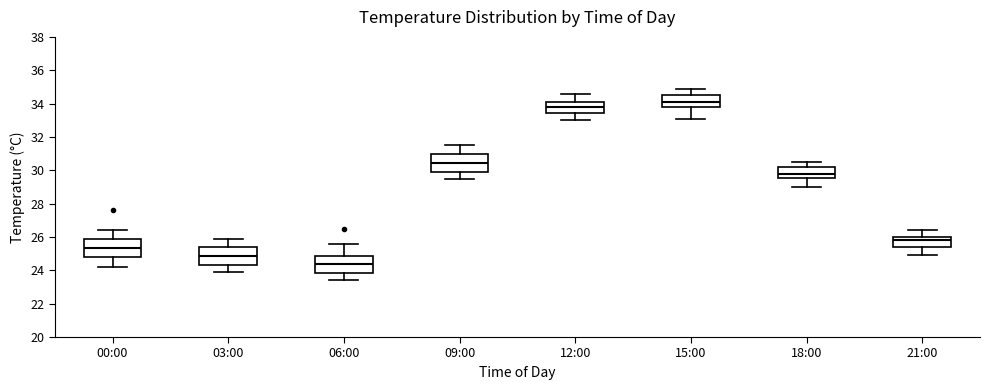

Reading left to right, transcribe this box plot: for each box, give where its median line is, the range the box spans, and where its two whiskers end, as read against the y-axis. The values are not printed on the chart, so give them approximately, as read against the axis.

00:00: median 25.4, box 24.8 to 25.8, whiskers 24.2 to 26.4
03:00: median 24.8, box 24.4 to 25.4, whiskers 24.0 to 26.0
06:00: median 24.4, box 23.8 to 24.8, whiskers 23.4 to 25.6
09:00: median 30.4, box 30.0 to 31.0, whiskers 29.6 to 31.6
12:00: median 33.8, box 33.4 to 34.2, whiskers 33.0 to 34.6
15:00: median 34.2, box 33.8 to 34.6, whiskers 33.2 to 35.0
18:00: median 29.8, box 29.6 to 30.2, whiskers 29.0 to 30.6
21:00: median 25.8, box 25.4 to 26.0, whiskers 25.0 to 26.4